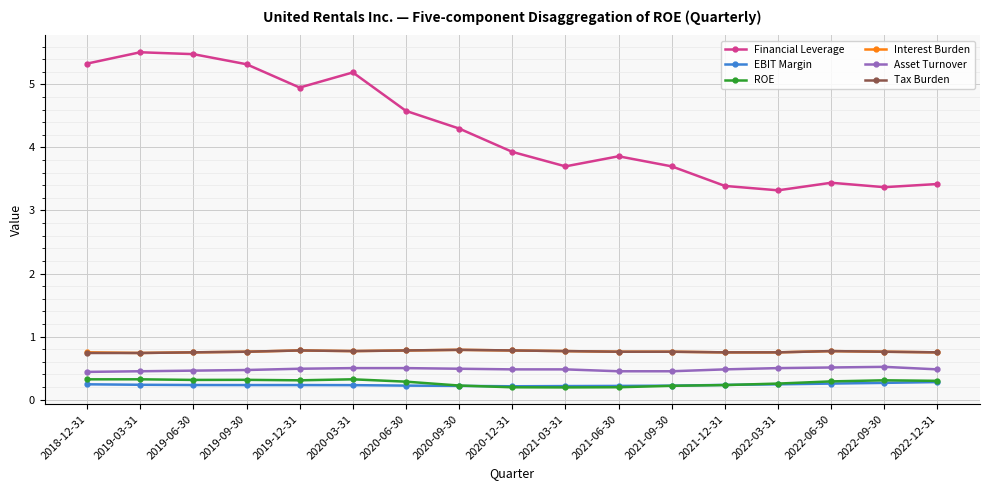

What position from the right is 2022-03-31?

4